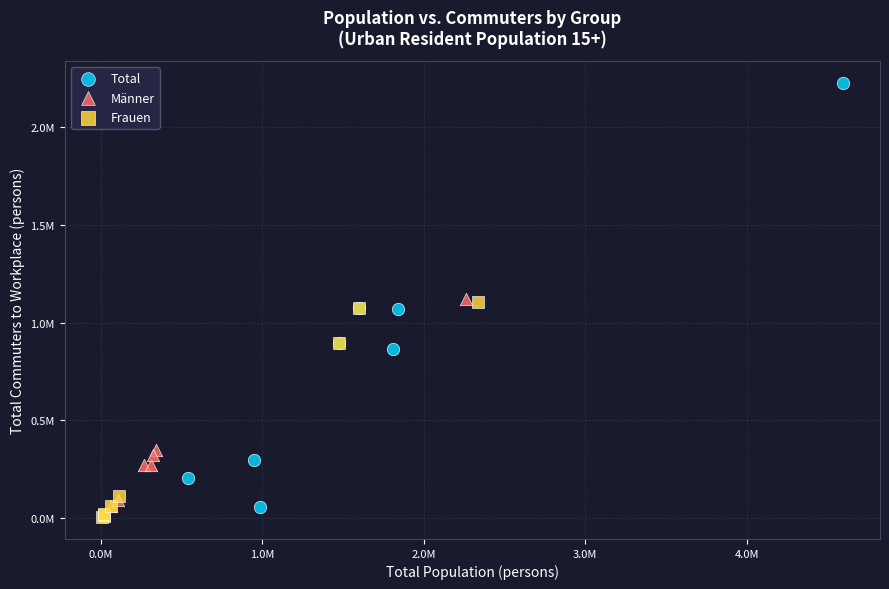

What are all the series names shown in the legend?

Total, Männer, Frauen